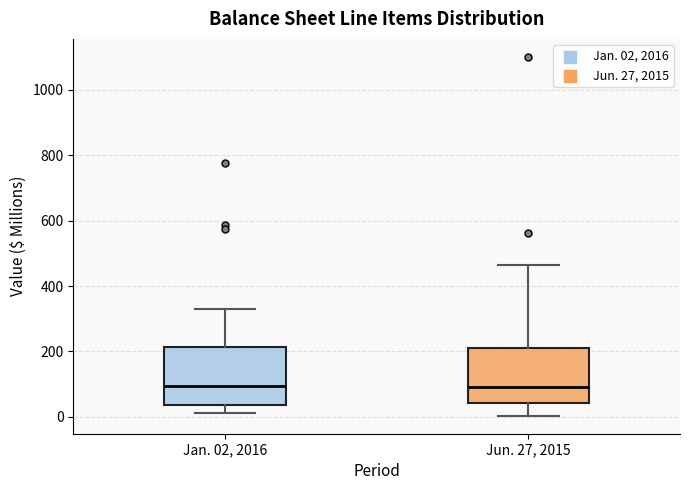

Where does the lower whisker of the box for Jun. 27, 2015 end on the y-axis? The values are not printed on the chart, so give them approximately, as read against the axis.

0